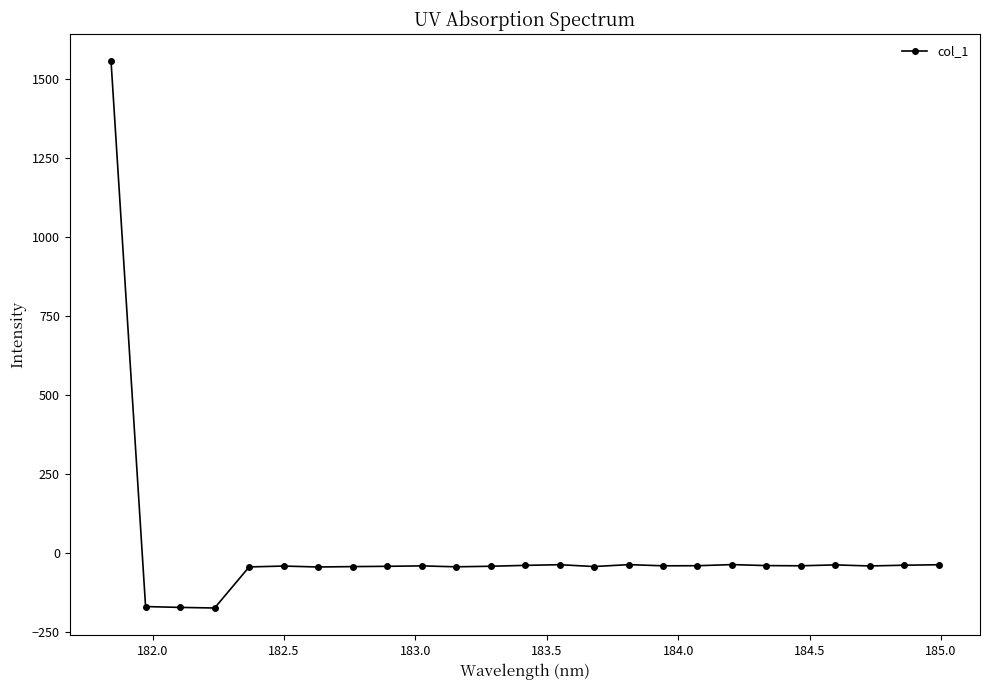

What is the greatest value displayed?

1557.4